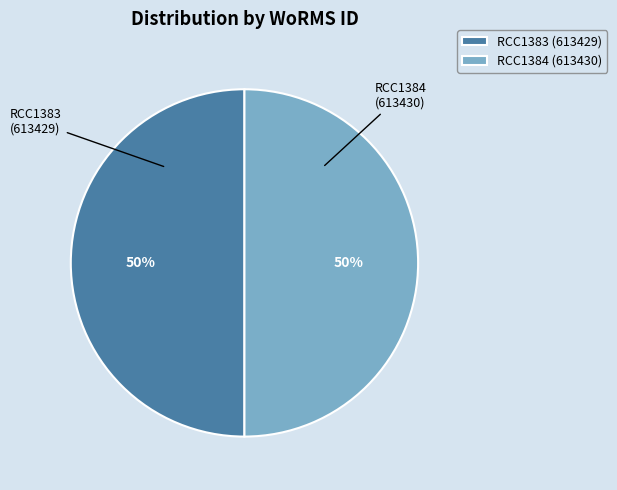

To the nearest percent, what is the combined percentage of RCC1383 and RCC1384?

100%